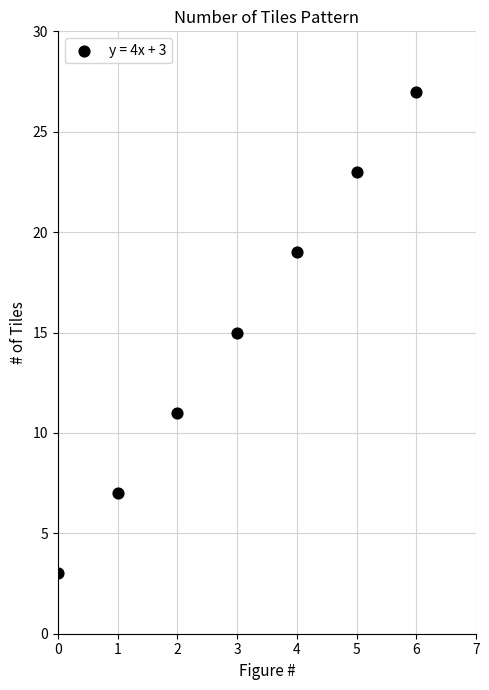

What is the range of Y values (max minus min)?

24